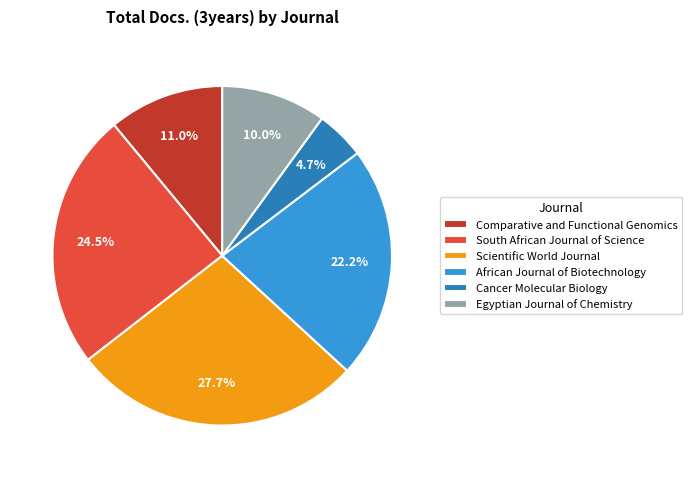

The Cancer Molecular Biology slice represents 5% of the pie. True or false?

True